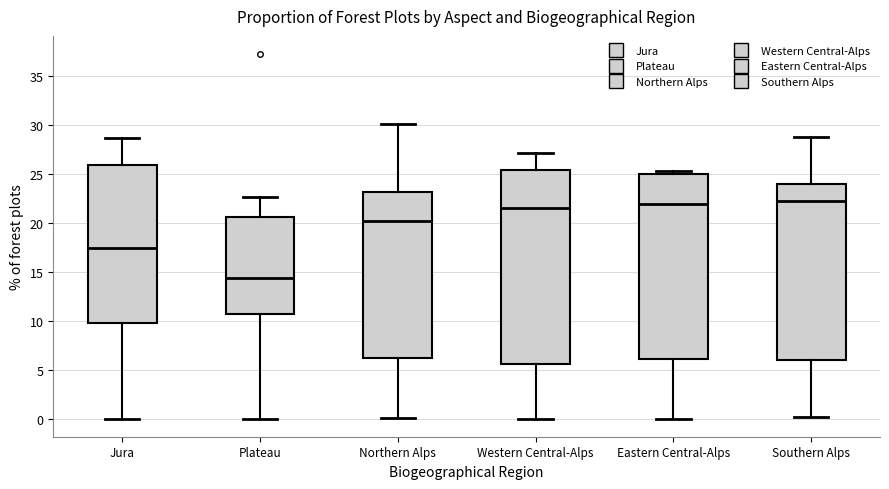

Which box's median line is the lowest?

Plateau